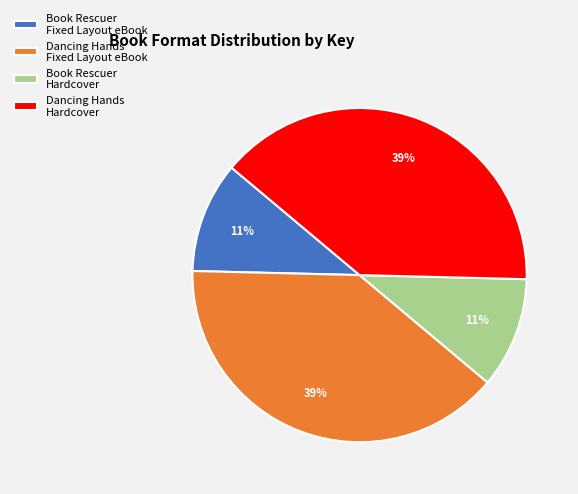

Does any single category account for the majority?

No